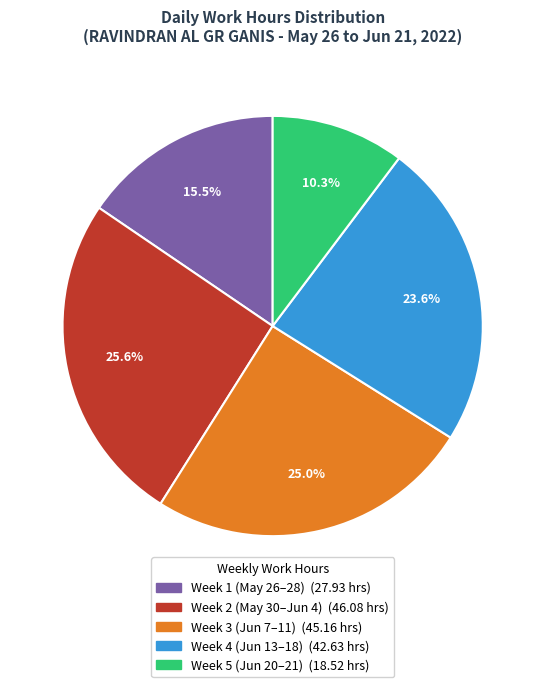

Does any single category account for the majority?

No